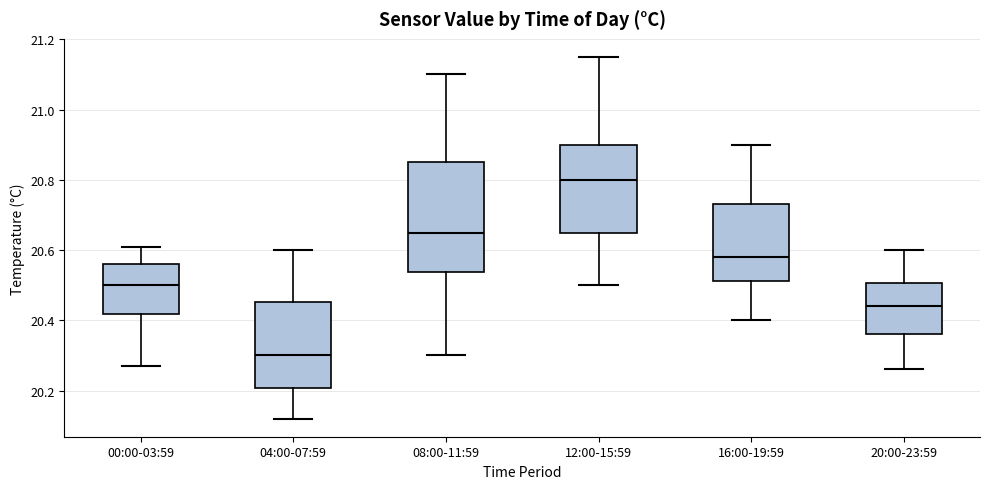

Reading left to right, transcribe this box plot: for each box, give where its median line is, the range the box spans, and where its two whiskers end, as read against the y-axis. The values are not printed on the chart, so give them approximately, as read against the axis.

00:00-03:59: median 20.50, box 20.42 to 20.56, whiskers 20.28 to 20.62
04:00-07:59: median 20.30, box 20.20 to 20.46, whiskers 20.12 to 20.60
08:00-11:59: median 20.66, box 20.54 to 20.86, whiskers 20.30 to 21.10
12:00-15:59: median 20.80, box 20.66 to 20.90, whiskers 20.50 to 21.16
16:00-19:59: median 20.58, box 20.52 to 20.74, whiskers 20.40 to 20.90
20:00-23:59: median 20.44, box 20.36 to 20.50, whiskers 20.26 to 20.60